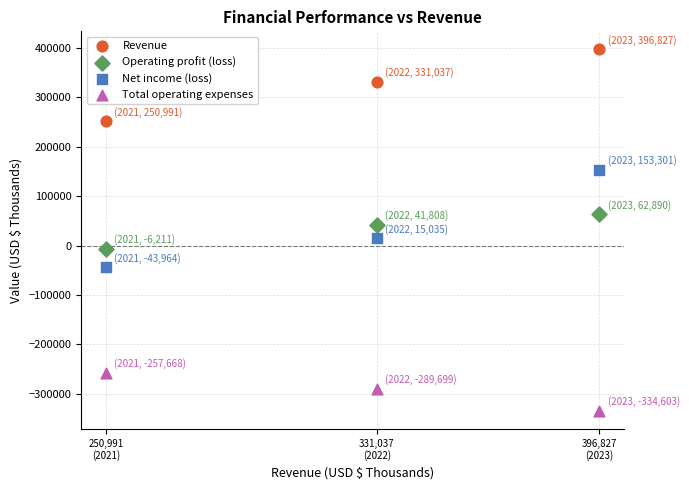

Which series contains the lowest Y value?

Total operating expenses